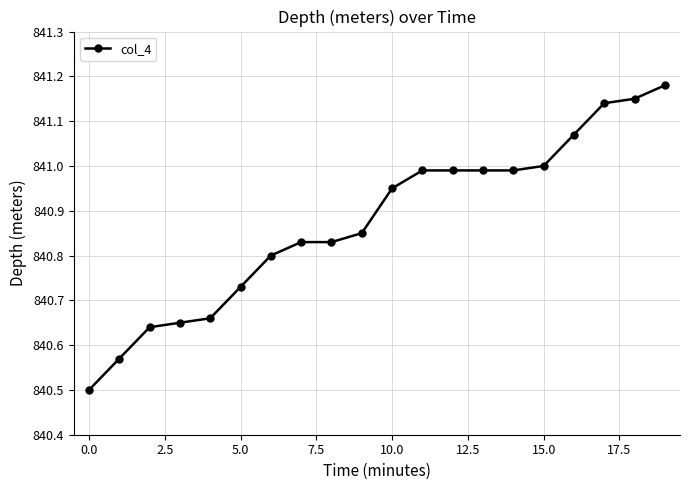

What is the minimum value shown in the chart?

840.5